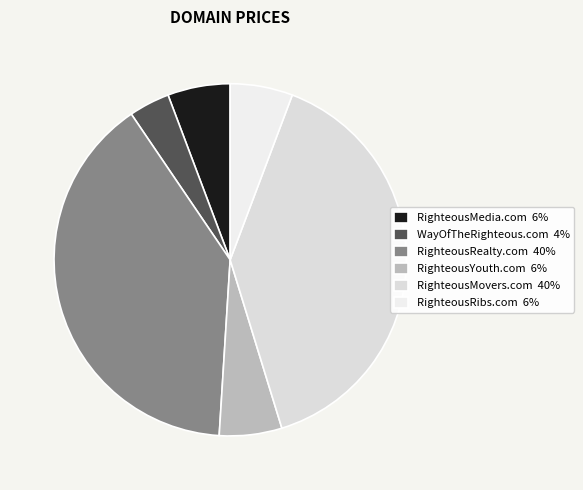

Between RighteousRealty.com and RighteousRibs.com, which is larger?

RighteousRealty.com